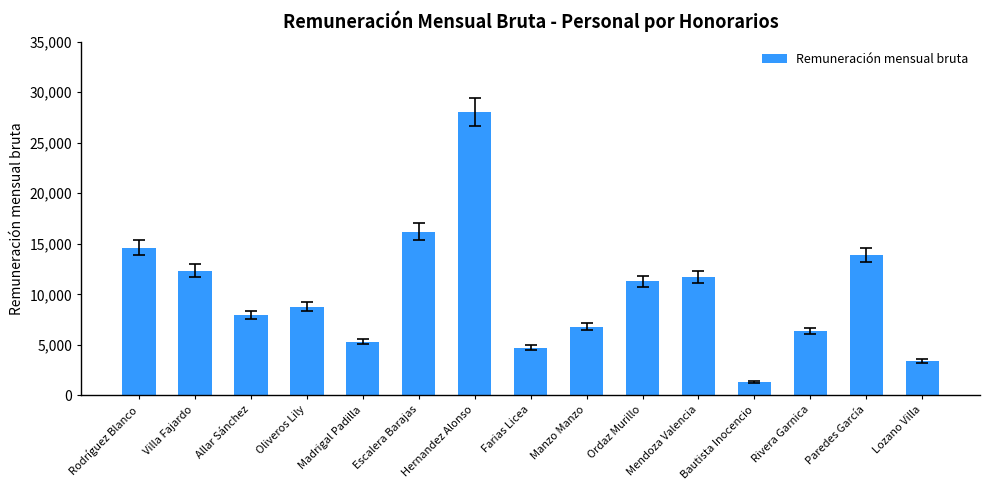

Does the chart contain any negative values?

No